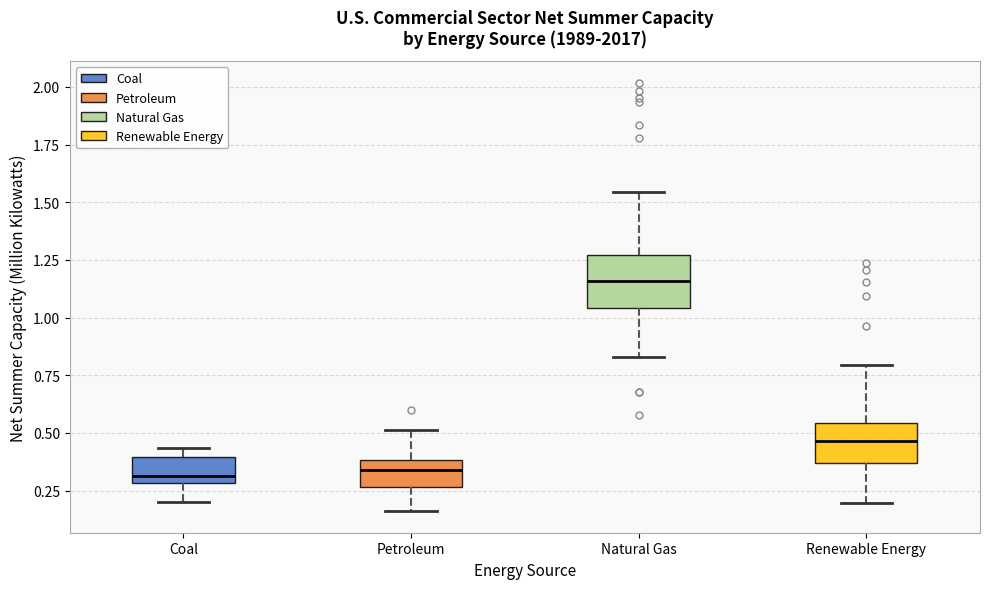

Where is the lower edge of the box for Coal on the y-axis? The values are not printed on the chart, so give them approximately, as read against the axis.

0.30